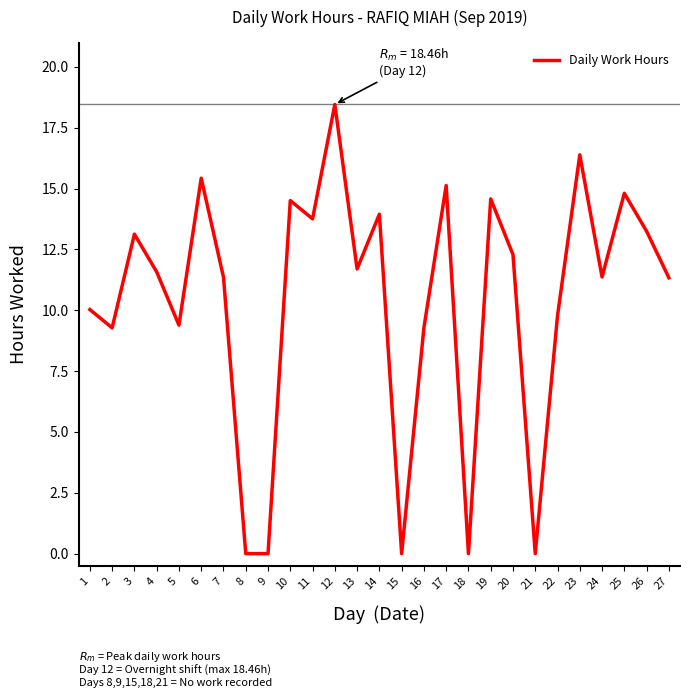

What is the sum of the values at 15 and 7?

11.4